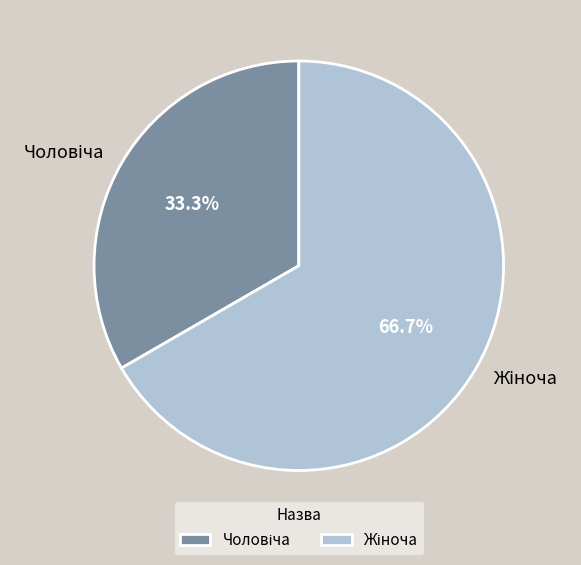

To the nearest percent, what portion does Жіноча represent?

67%